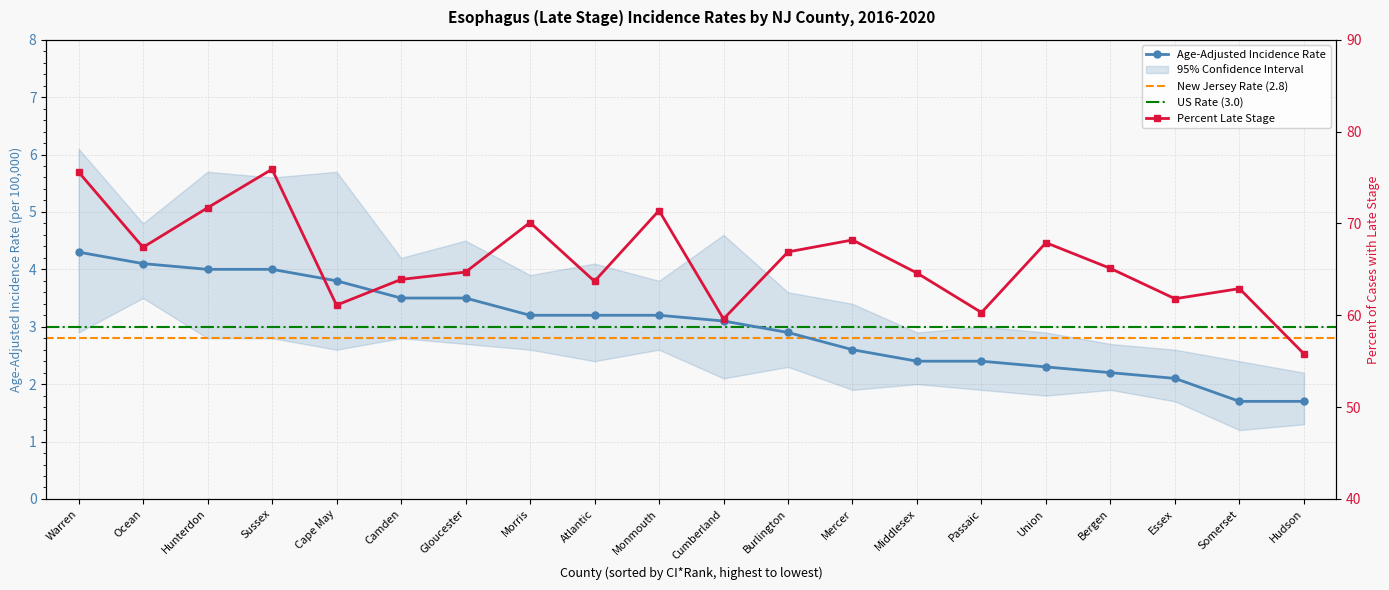

Rank the categories by Percent Late Stage value from lowest to highest.

Hudson, Cumberland, Passaic, Cape May, Essex, Somerset, Atlantic, Camden, Middlesex, Gloucester, Bergen, Burlington, Ocean, Union, Mercer, Morris, Monmouth, Hunterdon, Warren, Sussex